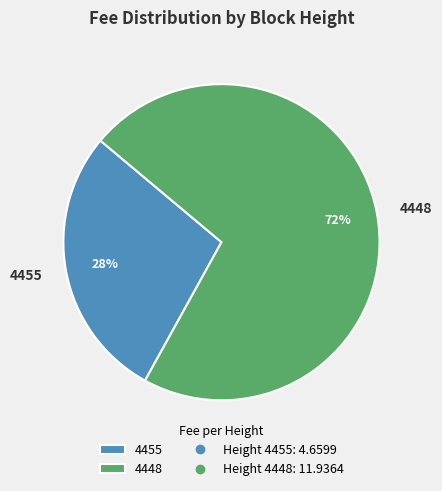

True or false: 4455 accounts for 41% of the total.

False